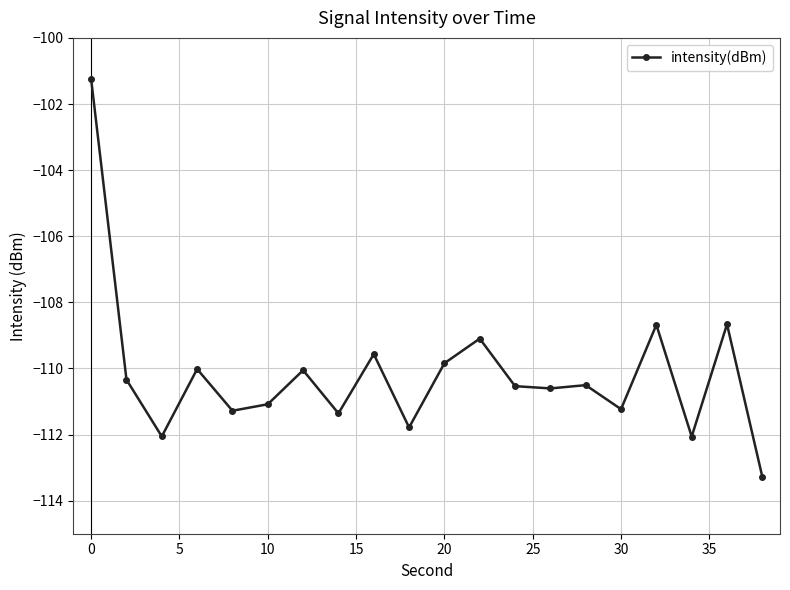

What is the value of the 15th point from the left?

-110.5